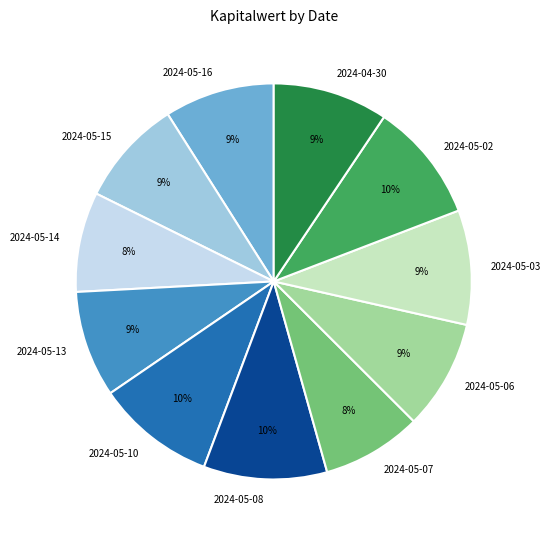

Is it true that 2024-05-08 is 4% of the pie?

False